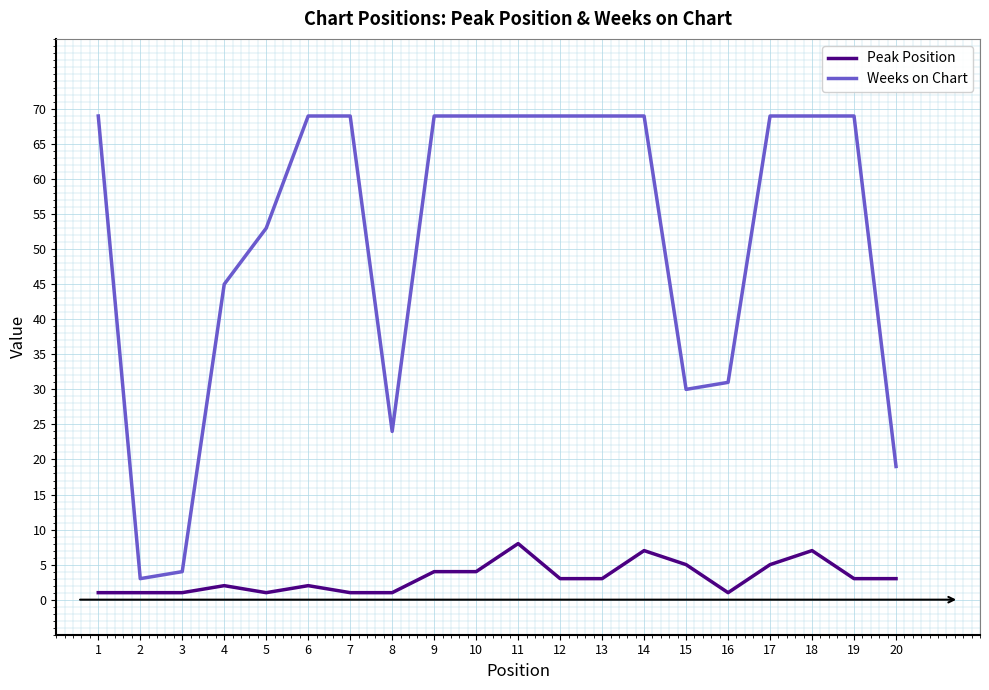

Which series has the widest spread of values?

Weeks on Chart